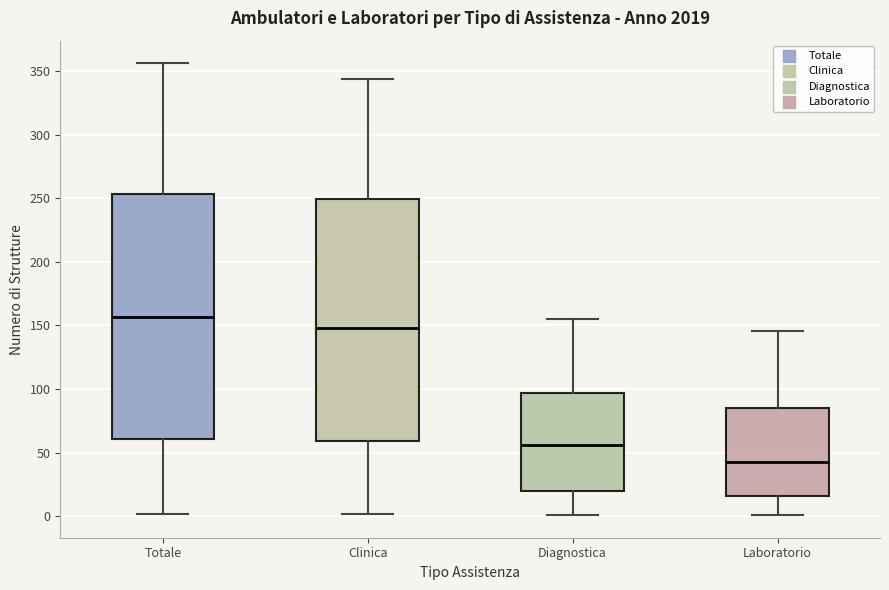

Reading left to right, read every box against the y-axis: the position of its median line, the range the box covers, and the ends of its whiskers. The values are not printed on the chart, so give them approximately, as read against the axis.

Totale: median 155, box 60 to 255, whiskers 0 to 355
Clinica: median 150, box 60 to 250, whiskers 0 to 345
Diagnostica: median 55, box 20 to 95, whiskers 0 to 155
Laboratorio: median 45, box 15 to 85, whiskers 0 to 145